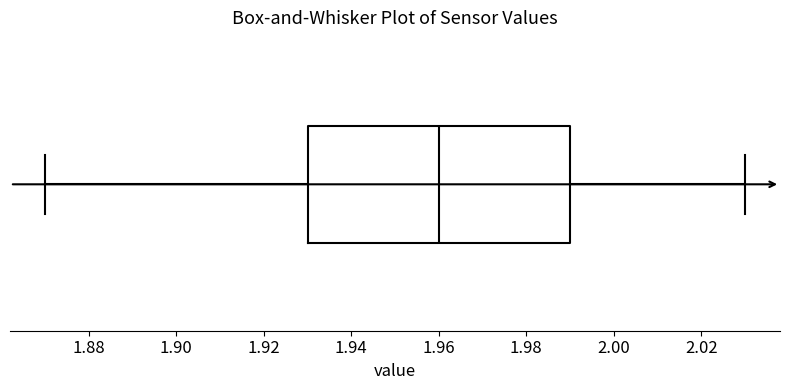

Transcribe this box plot: give where the median line is, the range the box spans, and where the two whiskers end, as read against the x-axis. The values are not printed on the chart, so give them approximately, as read against the axis.

median 1.96, box 1.93 to 1.99, whiskers 1.87 to 2.03